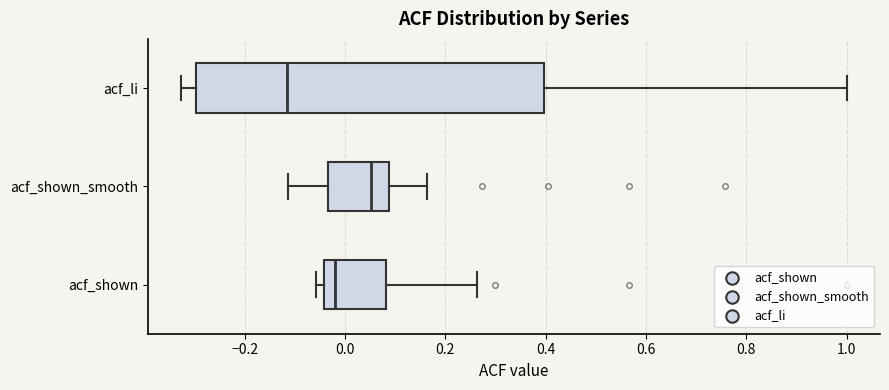

Where is the right edge of the box for acf_li on the x-axis? The values are not printed on the chart, so give them approximately, as read against the axis.

0.40